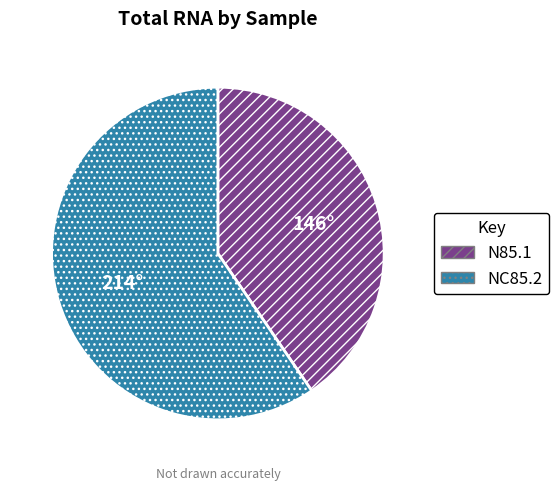

Is the sum of N85.1 and NC85.2 greater than half?

Yes